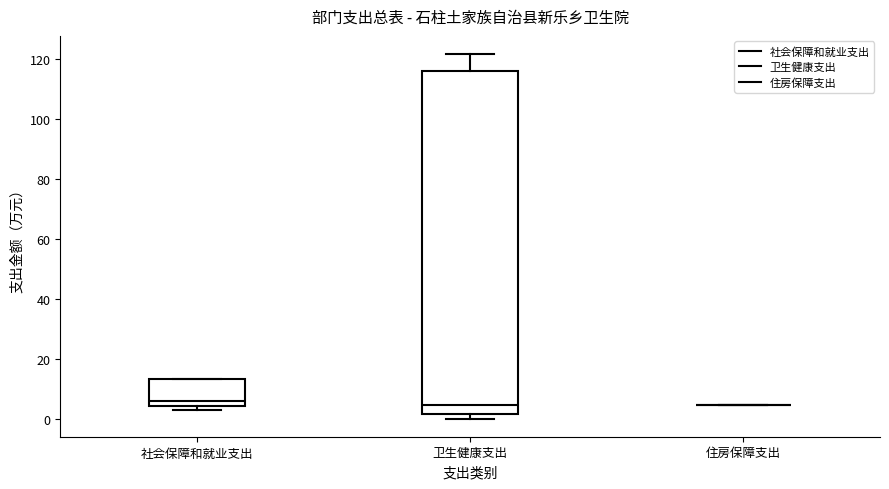

Reading left to right, transcribe this box plot: for each box, give where its median line is, the range the box spans, and where its two whiskers end, as read against the y-axis. The values are not printed on the chart, so give them approximately, as read against the axis.

社会保障和就业支出: median 6, box 4 to 14, whiskers 2 to 14
卫生健康支出: median 4, box 2 to 116, whiskers 0 to 122
住房保障支出: box collapsed to a line at 4, whiskers 4 to 4